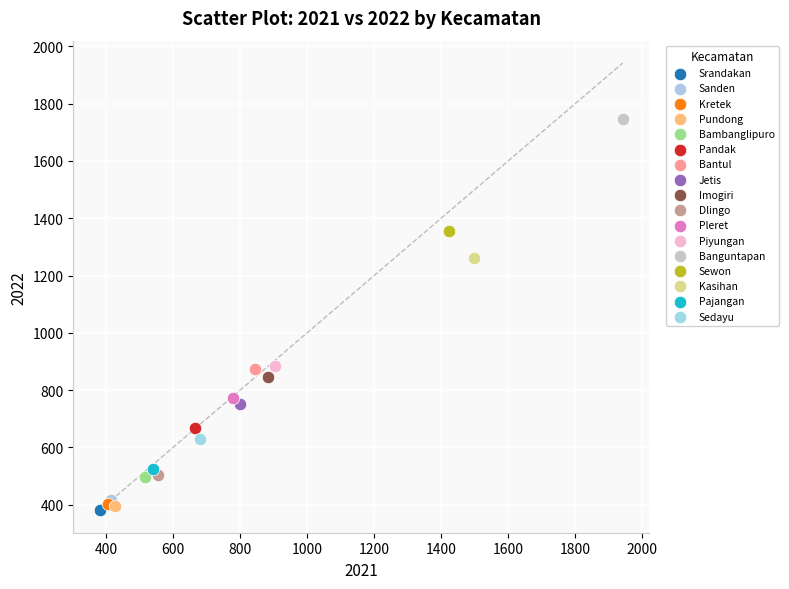

What are all the series names shown in the legend?

Srandakan, Sanden, Kretek, Pundong, Bambanglipuro, Pandak, Bantul, Jetis, Imogiri, Dlingo, Pleret, Piyungan, Banguntapan, Sewon, Kasihan, Pajangan, Sedayu